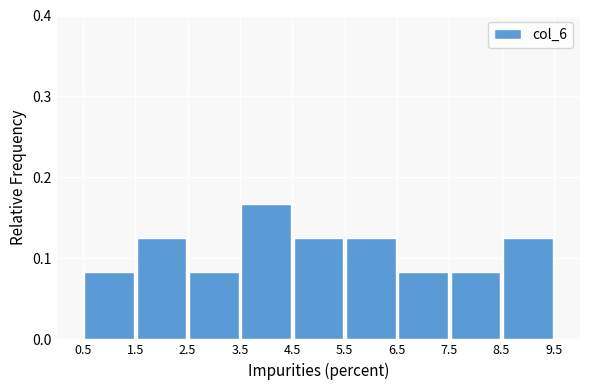

What is the height of the bar covering 3.5 to 4.5 on the x-axis? The values are not printed on the chart, so give them approximately, as read against the axis.

0.17